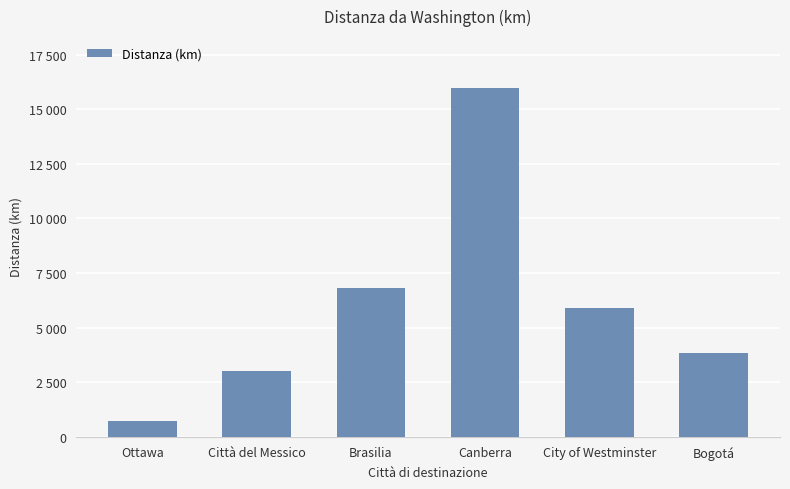

True or false: the data shows 4345 at Brasilia.

False